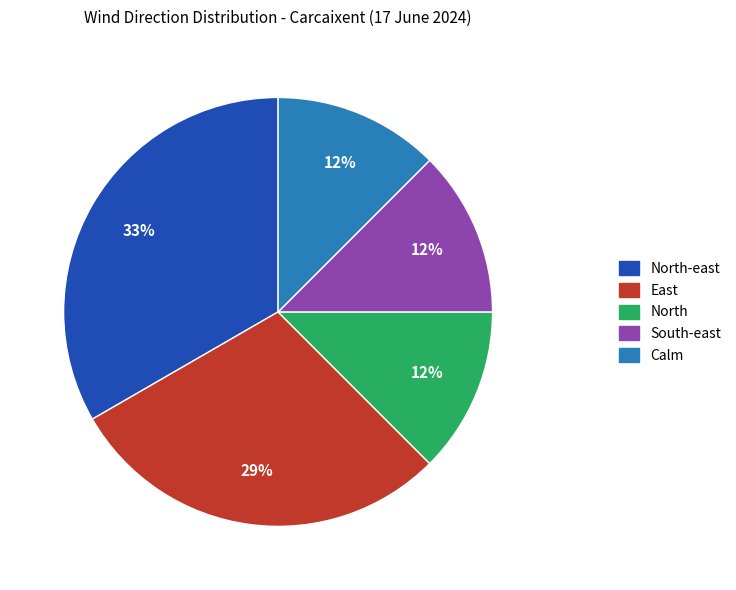

To the nearest percent, what is the difference between the largest and smallest slice percentages?

21%